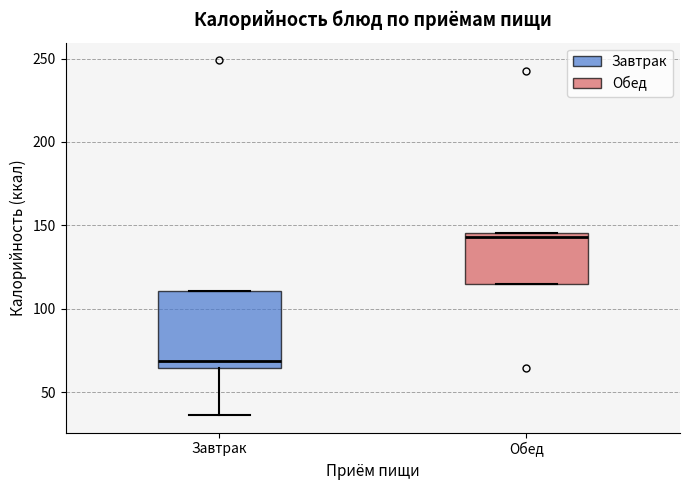

Reading left to right, transcribe this box plot: for each box, give where its median line is, the range the box spans, and where its two whiskers end, as read against the y-axis. The values are not printed on the chart, so give them approximately, as read against the axis.

Завтрак: median 70, box 65 to 110, whiskers 35 to 110
Обед: median 145 (just below the box's upper edge), box 115 to 145, whiskers 115 to 145